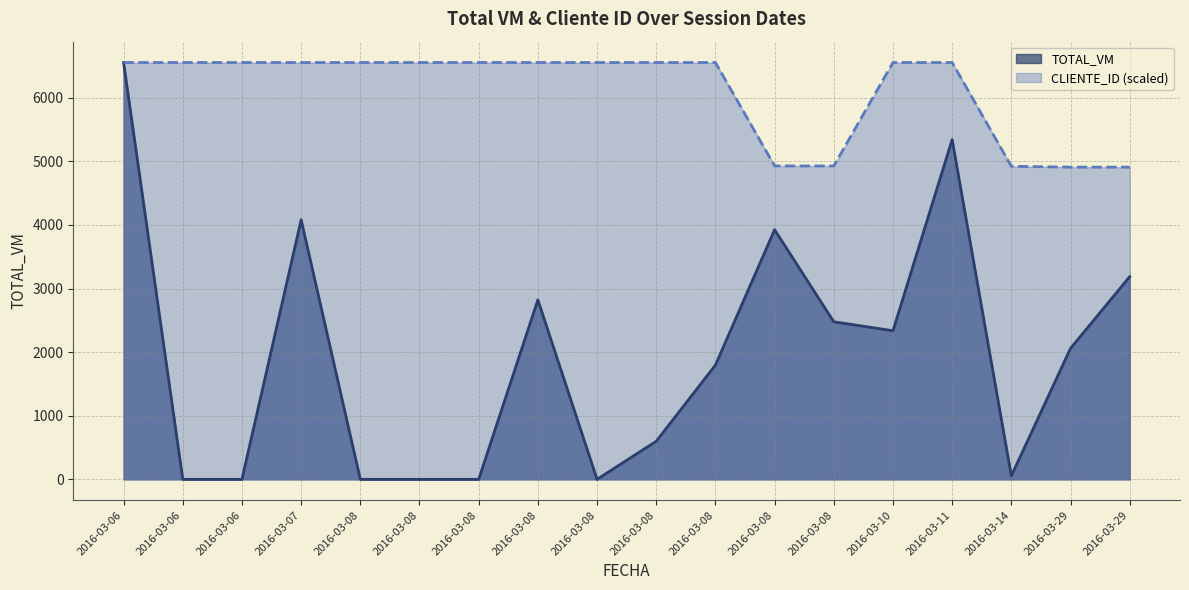

What is the sum of the TOTAL_VM values at 2016-03-11 and 2016-03-06?

5343.1